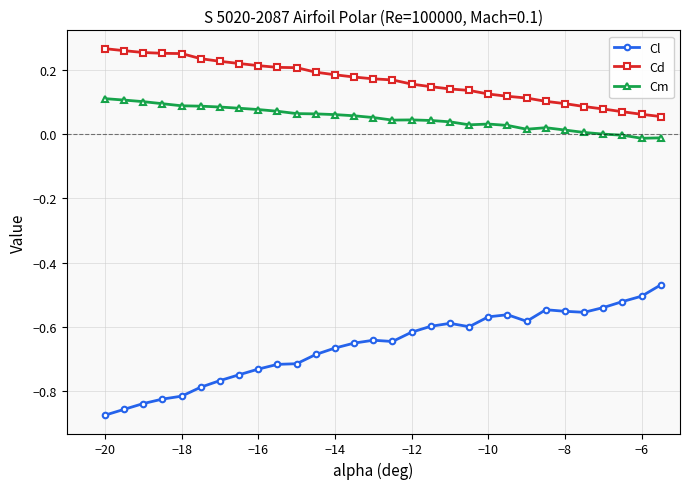

Which series has the largest total across all categories?

Cd